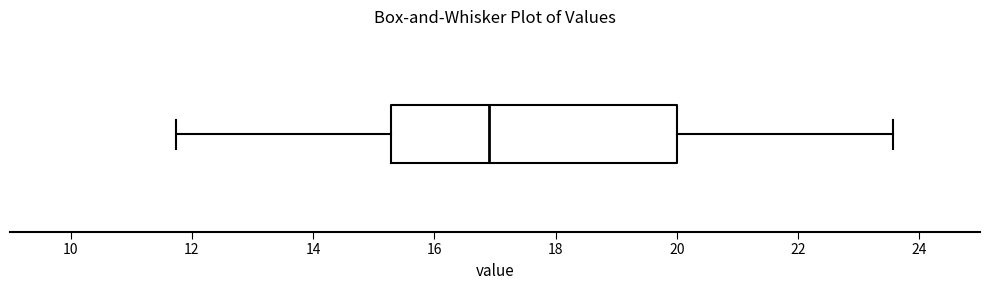

Where does the right whisker of the box end on the x-axis? The values are not printed on the chart, so give them approximately, as read against the axis.

23.6